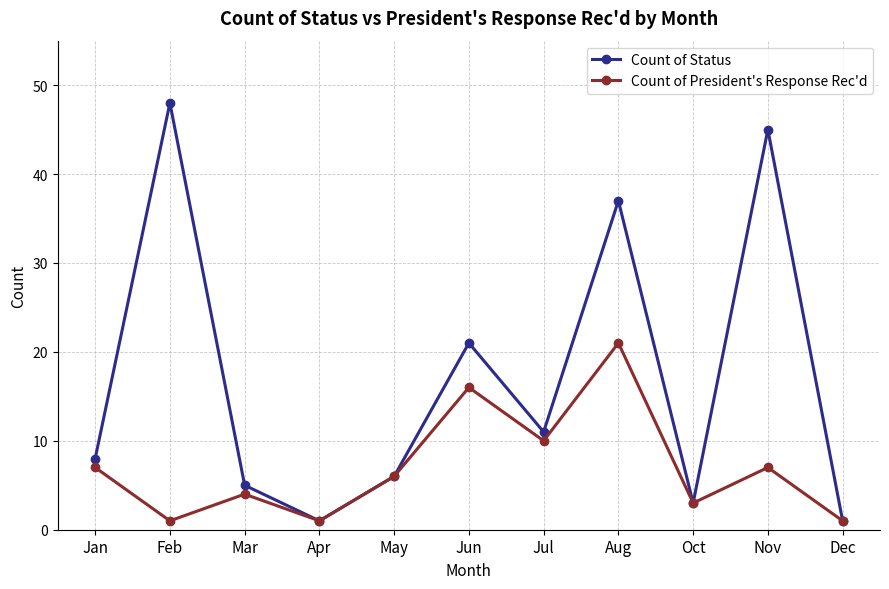

Reading left to right, transcribe all the data shown in this chart.

Count of Status: Jan=8	Feb=48	Mar=5	Apr=1	May=6	Jun=21	Jul=11	Aug=37	Oct=3	Nov=45	Dec=1
Count of President's Response Rec'd: Jan=7	Feb=1	Mar=4	Apr=1	May=6	Jun=16	Jul=10	Aug=21	Oct=3	Nov=7	Dec=1